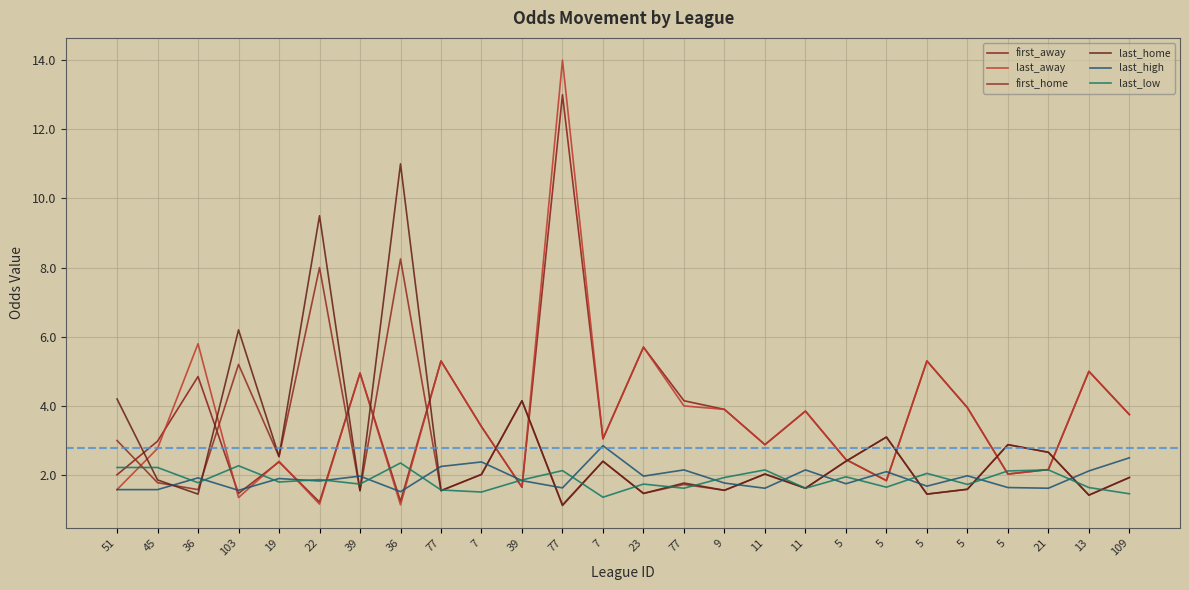

How many lines are shown in the chart?

6